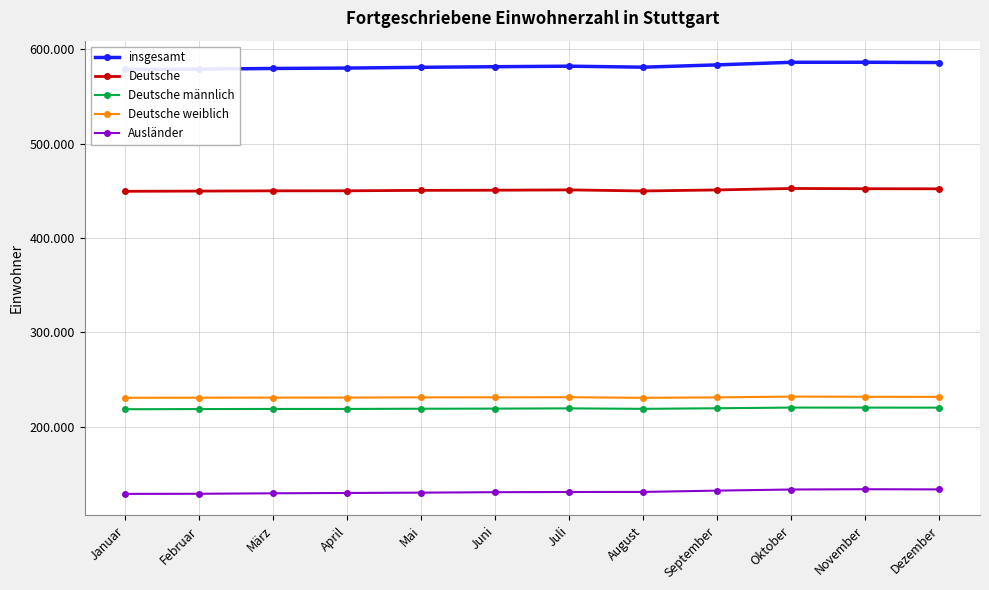

List the labels in order of Deutsche männlich value, largest first.

Oktober, November, Dezember, September, Juli, Juni, Mai, August, April, März, Februar, Januar